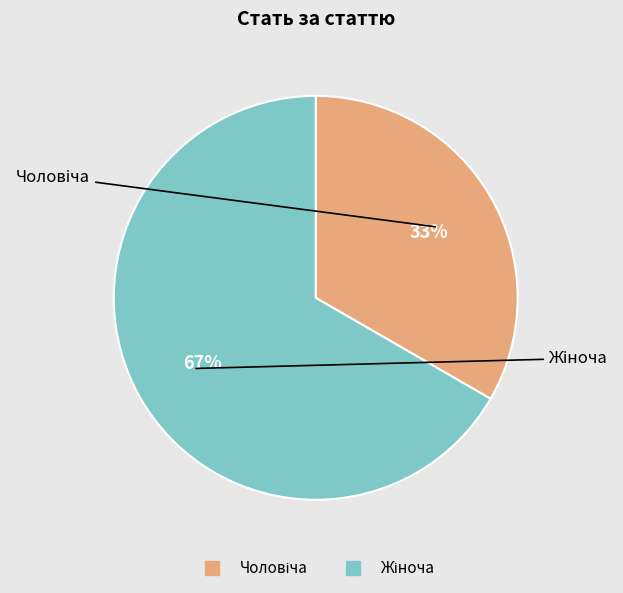

Is there a majority slice in this chart?

Yes